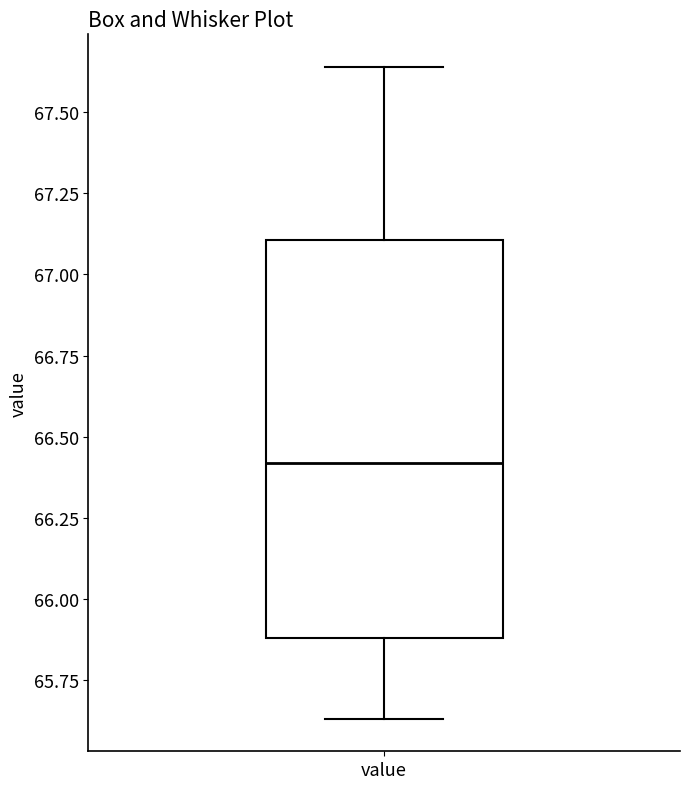

Read this box plot against the y-axis: the position of the median line, the range covered by the box, and the ends of both whiskers. The values are not printed on the chart, so give them approximately, as read against the axis.

median 66.40, box 65.90 to 67.10, whiskers 65.65 to 67.65